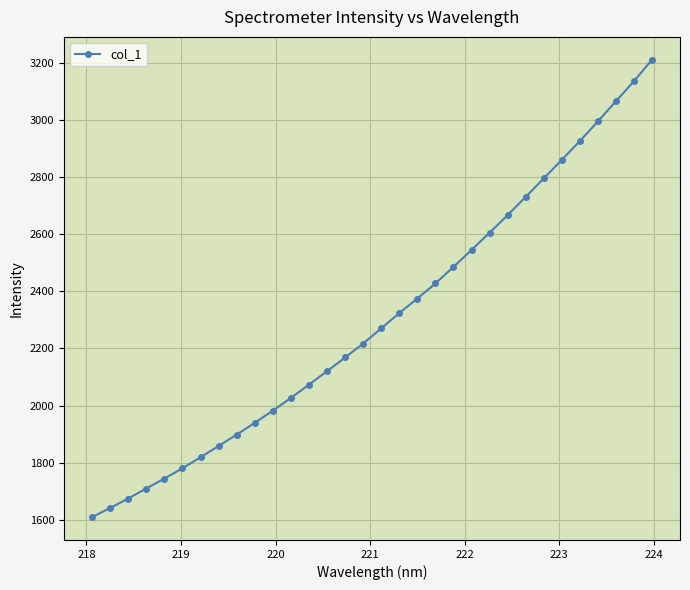

How many lines are shown in the chart?

1